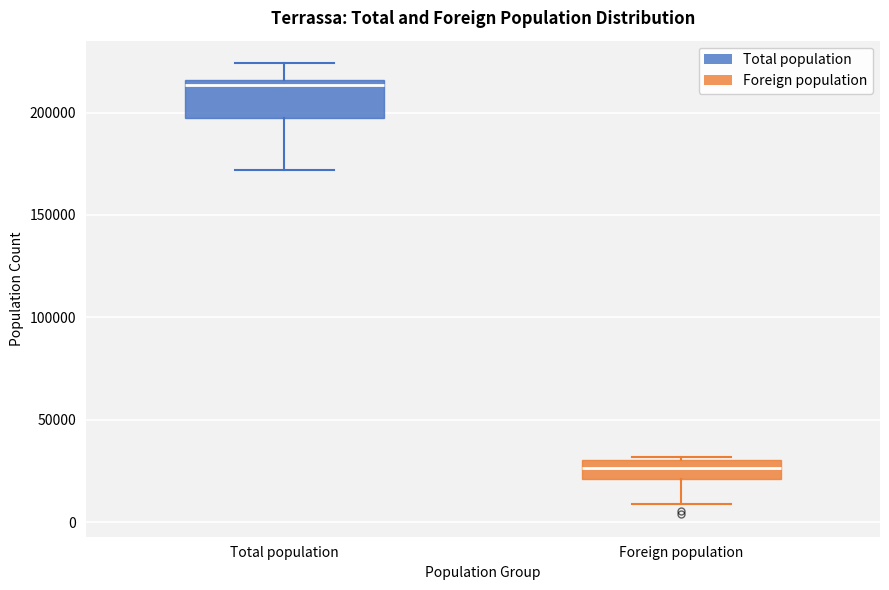

Reading left to right, read every box against the y-axis: the position of its median line, the range the box covers, and the ends of its whiskers. The values are not printed on the chart, so give them approximately, as read against the axis.

Total population: median 215000 (just below the box's upper edge), box 195000 to 215000, whiskers 170000 to 225000
Foreign population: median 25000, box 20000 to 30000, whiskers 10000 to 30000 (just above the box's upper edge)